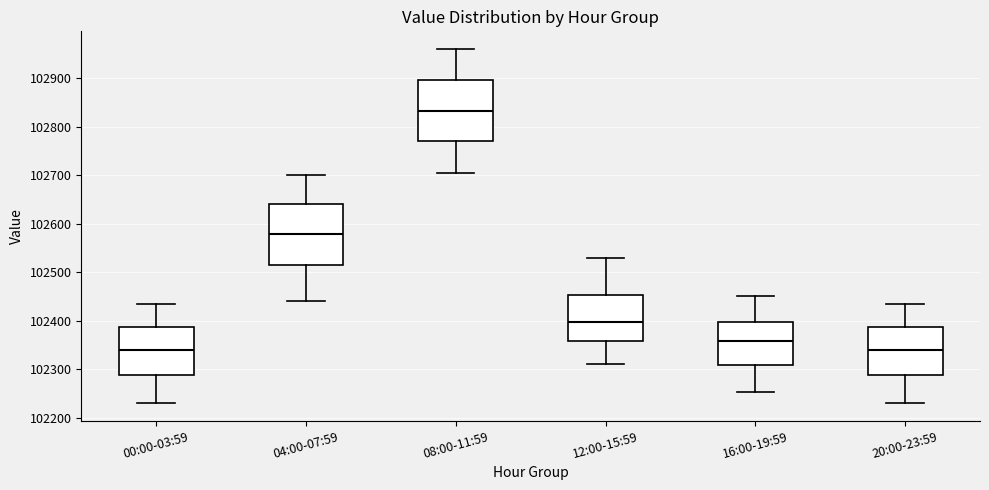

Where does the upper whisker of the box for 16:00-19:59 end on the y-axis? The values are not printed on the chart, so give them approximately, as read against the axis.

102450